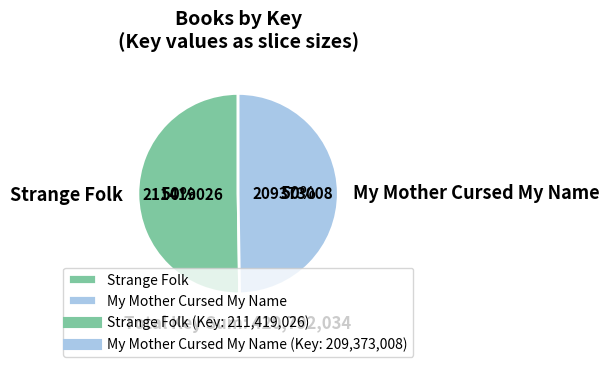

Is it true that My Mother Cursed My Name is 50% of the pie?

True